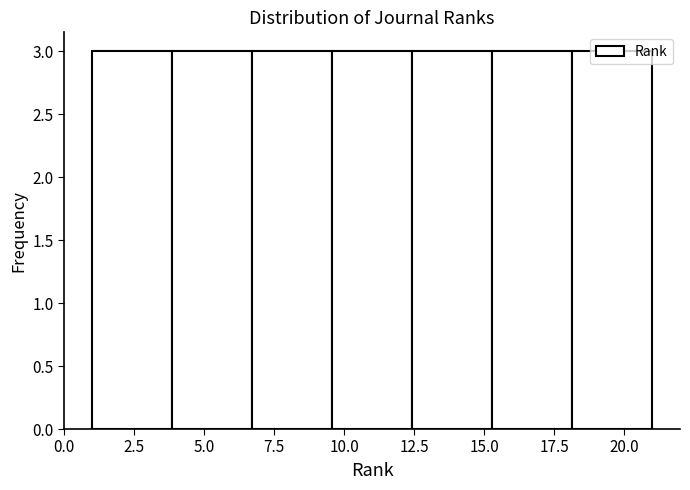

Reading left to right, list every bar in this chart as the range it spans on the x-axis followed by its height. Neither the bar edges nor the heights are printed on the chart, so give them approximately, as read against the axes.

1.0 to 4.0: 3
4.0 to 6.5: 3
6.5 to 9.5: 3
9.5 to 12.5: 3
12.5 to 15.5: 3
15.5 to 18.0: 3
18.0 to 21.0: 3